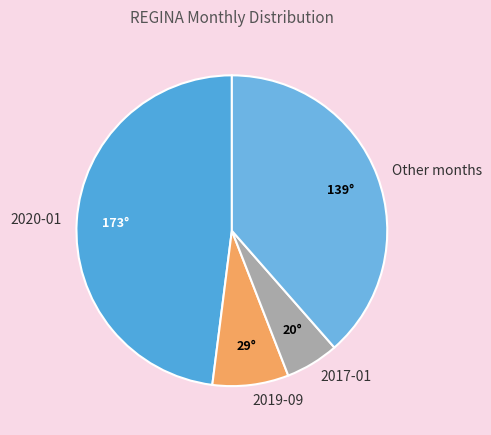

Is there a majority slice in this chart?

No